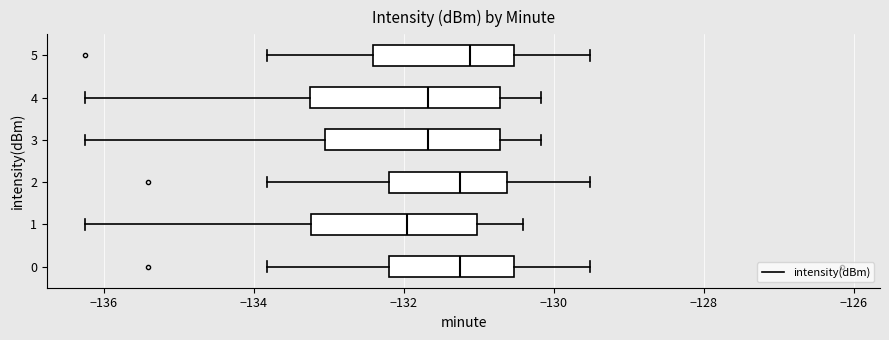

Where does the median line of the box at y = 0 sit on the x-axis? The values are not printed on the chart, so give them approximately, as read against the axis.

-131.2